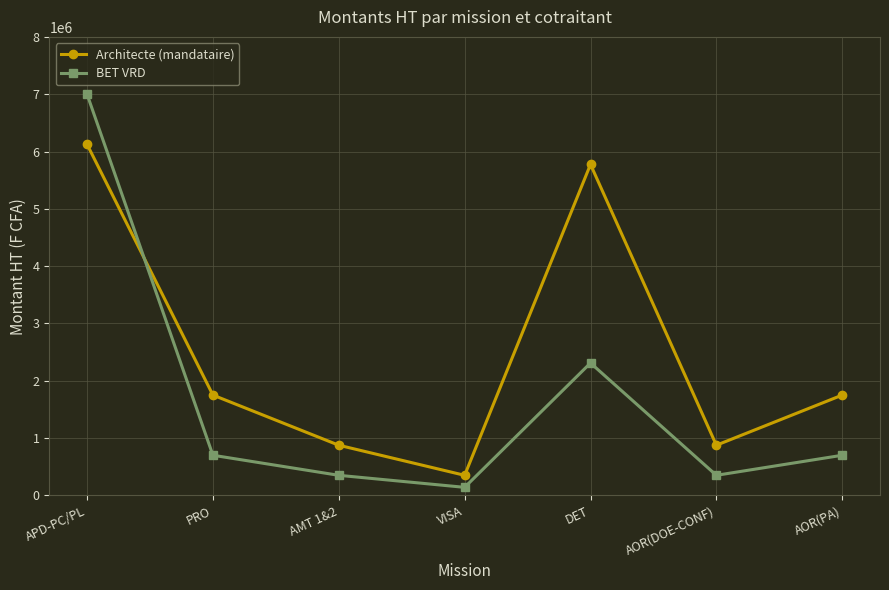

How many lines are shown in the chart?

2